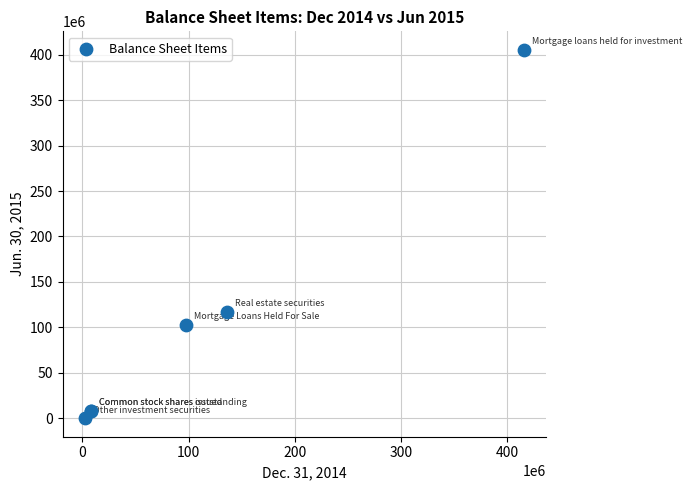

What Y value in the scatter plot is closest to 202719177?

117472624